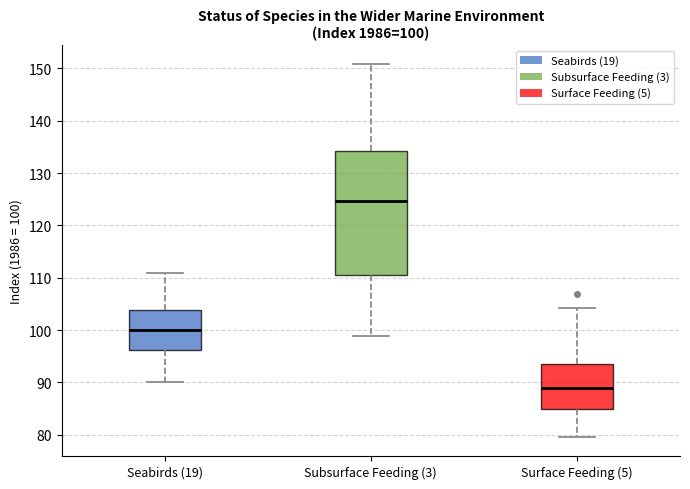

Which box has the highest median line?

Subsurface Feeding (3)